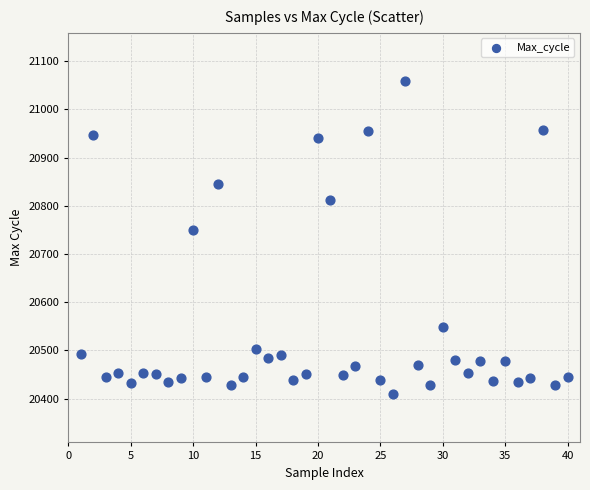

What is the range of Y values (max minus min)?

650